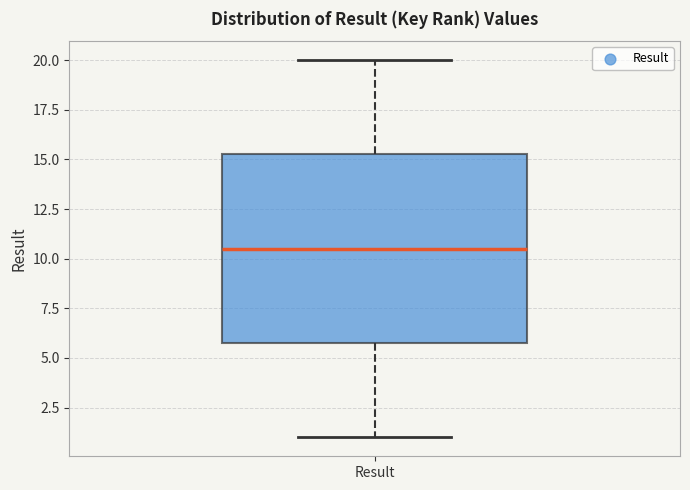

Read this box plot against the y-axis: the position of the median line, the range covered by the box, and the ends of both whiskers. The values are not printed on the chart, so give them approximately, as read against the axis.

median 10.5, box 6.0 to 15.5, whiskers 1.0 to 20.0